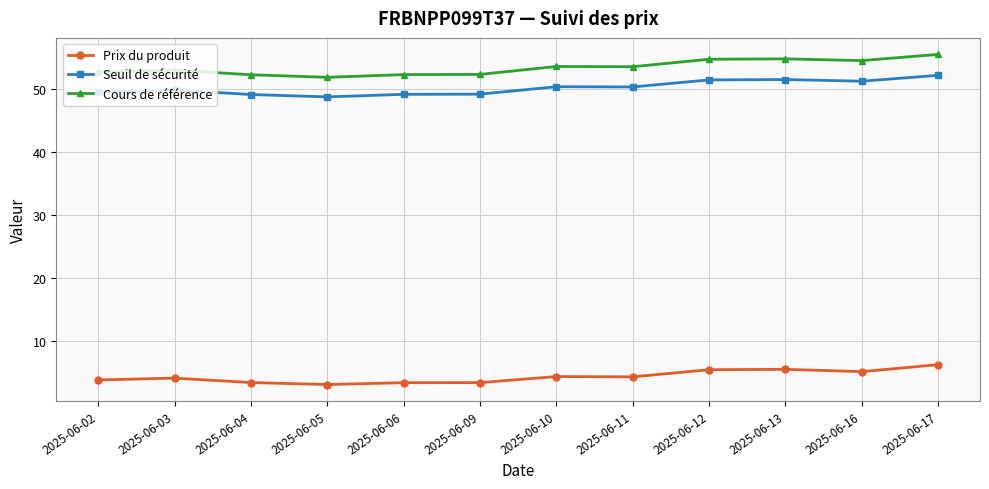

What is the sum of the Seuil de sécurité values at 2025-06-17 and 2025-06-03?

102.0